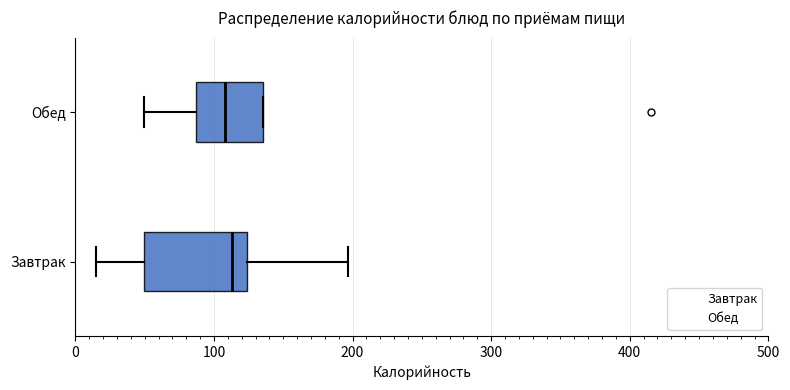

Reading bottom to top, transcribe this box plot: for each box, give where its median line is, the range the box spans, and where its two whiskers end, as read against the x-axis. The values are not printed on the chart, so give them approximately, as read against the axis.

Завтрак: median 110, box 50 to 120, whiskers 20 to 200
Обед: median 110, box 90 to 140, whiskers 50 to 140